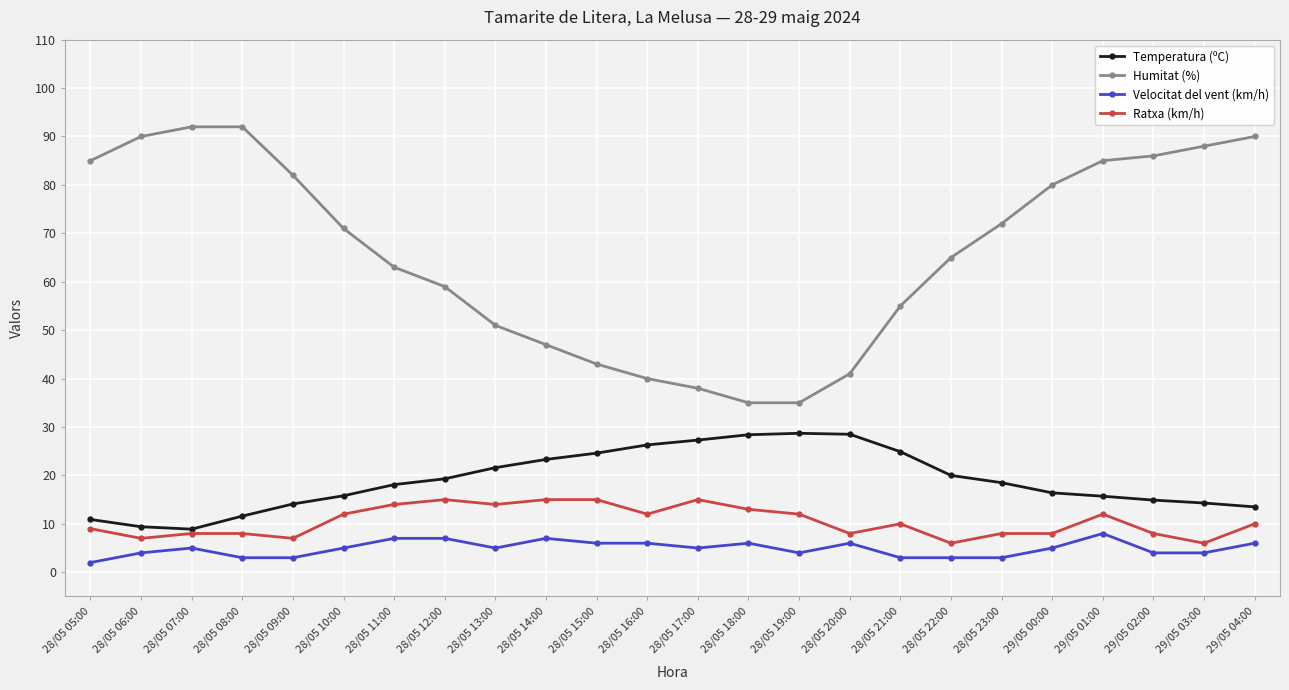

True or false: Ratxa (km/h) has more than 0 points higher than both neighbors.

True